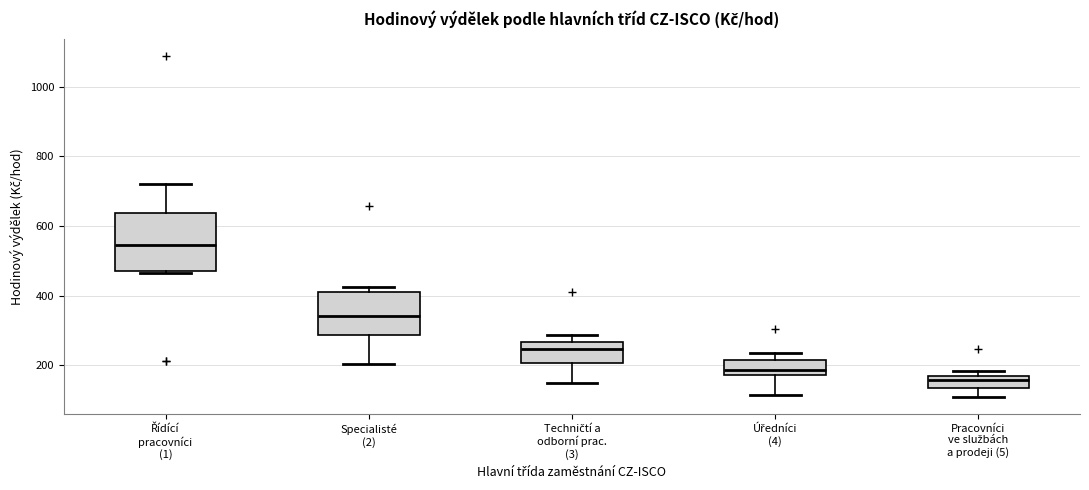

Reading left to right, read every box against the y-axis: the position of its median line, the range the box covers, and the ends of its whiskers. The values are not printed on the chart, so give them approximately, as read against the axis.

Řídící pracovníci (1): median 540, box 460 to 640, whiskers 460 to 720
Specialisté (2): median 340, box 280 to 420, whiskers 200 to 420 (just above the box's upper edge)
Techničtí a odborní prac. (3): median 240, box 200 to 260, whiskers 160 to 280
Úředníci (4): median 180 (inside the box), box 180 to 220, whiskers 120 to 240
Pracovníci ve službách a prodeji (5): median 160, box 140 to 180, whiskers 100 to 180 (just above the box's upper edge)